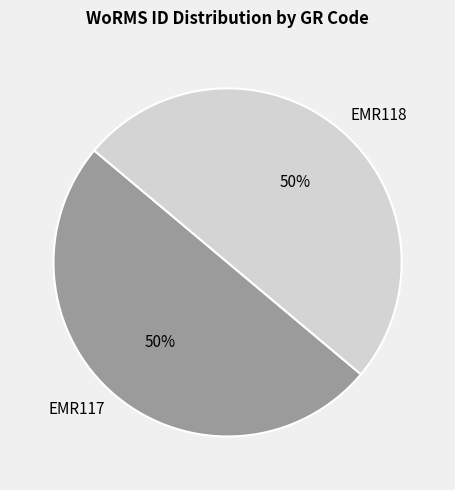

Count the number of slices in the pie.

2